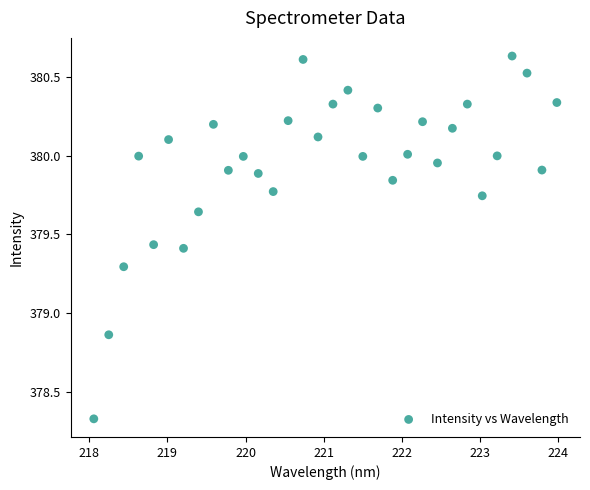

What is the range of Y values (max minus min)?

2.3